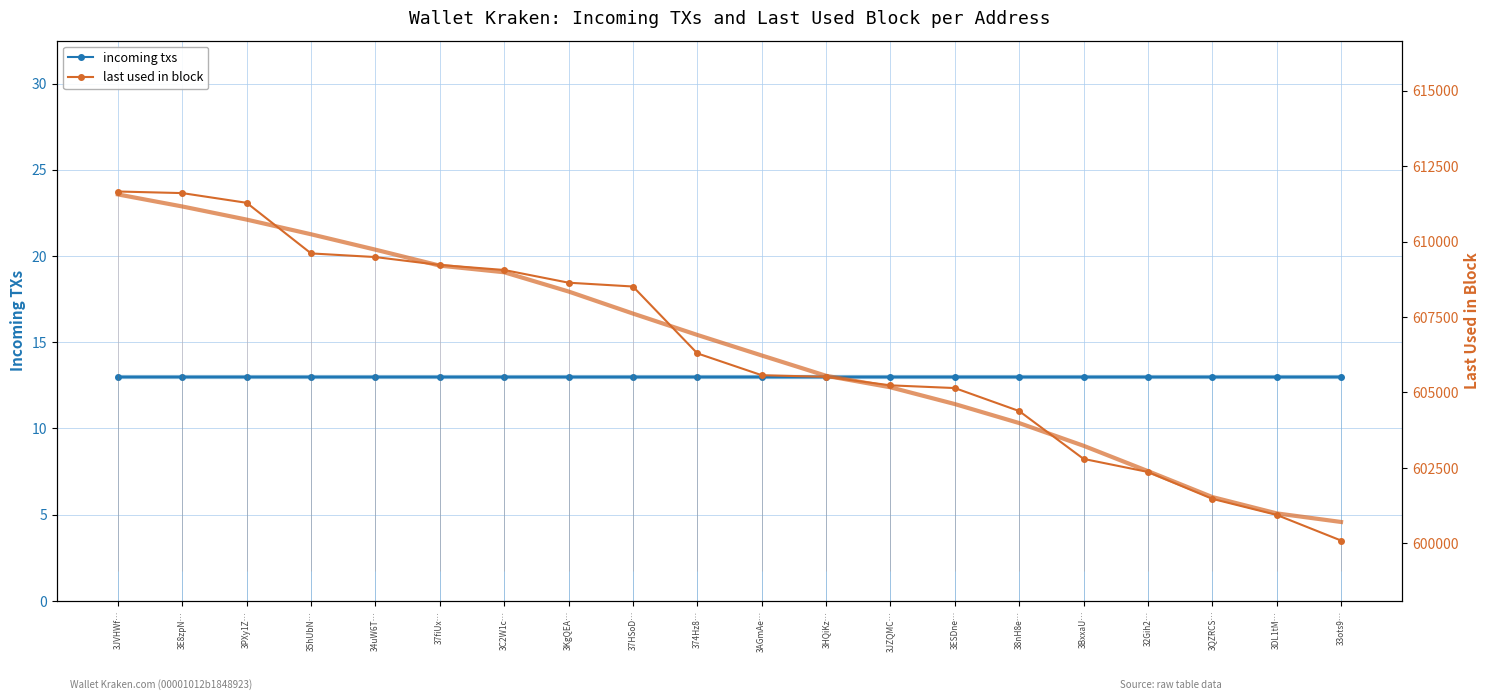

True or false: incoming txs has more than 2 points higher than both neighbors.

False